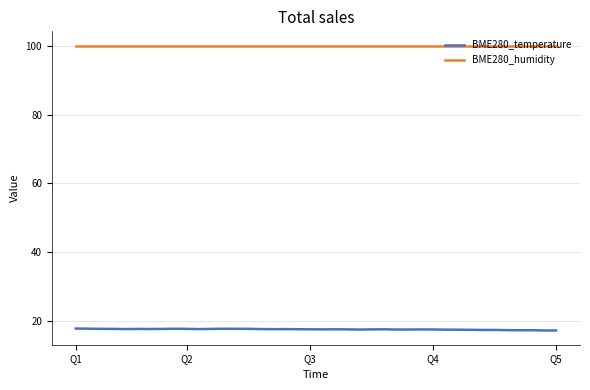

True or false: BME280_humidity and BME280_temperature cross at least once.

False